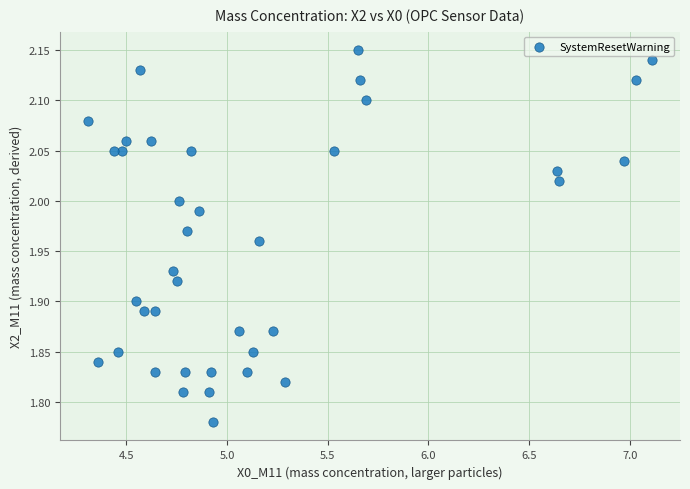

What is the range of X values (max minus min)?

2.8